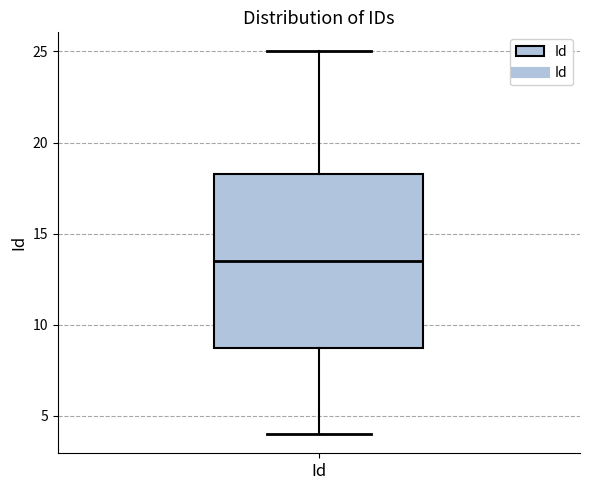

Where does the median line of the box for Id sit on the y-axis? The values are not printed on the chart, so give them approximately, as read against the axis.

13.5